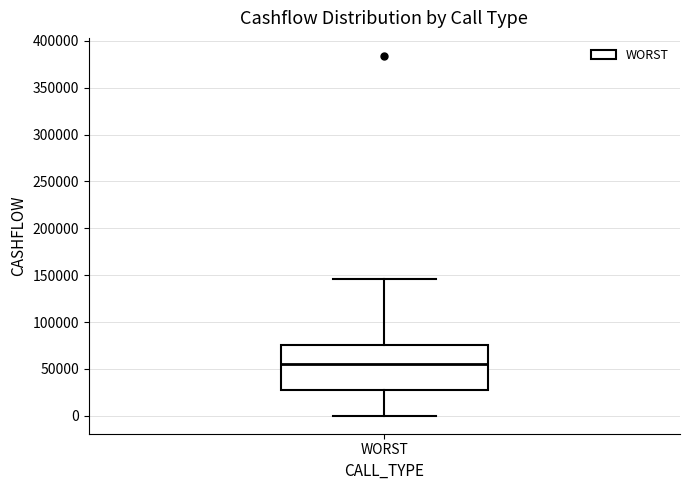

Transcribe this box plot: give where the median line is, the range the box spans, and where the two whiskers end, as read against the y-axis. The values are not printed on the chart, so give them approximately, as read against the axis.

median 55000, box 30000 to 75000, whiskers 0 to 145000